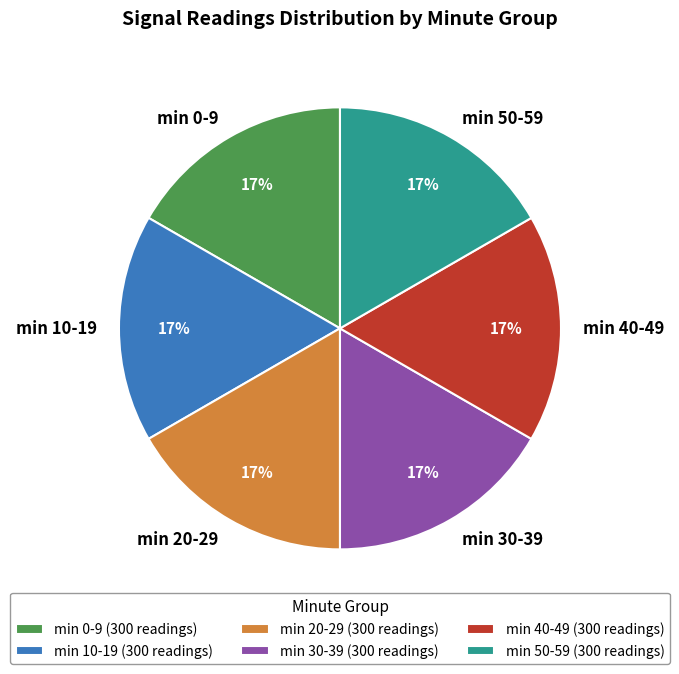

Do min 40-49 and min 50-59 together represent more than half of the pie?

No